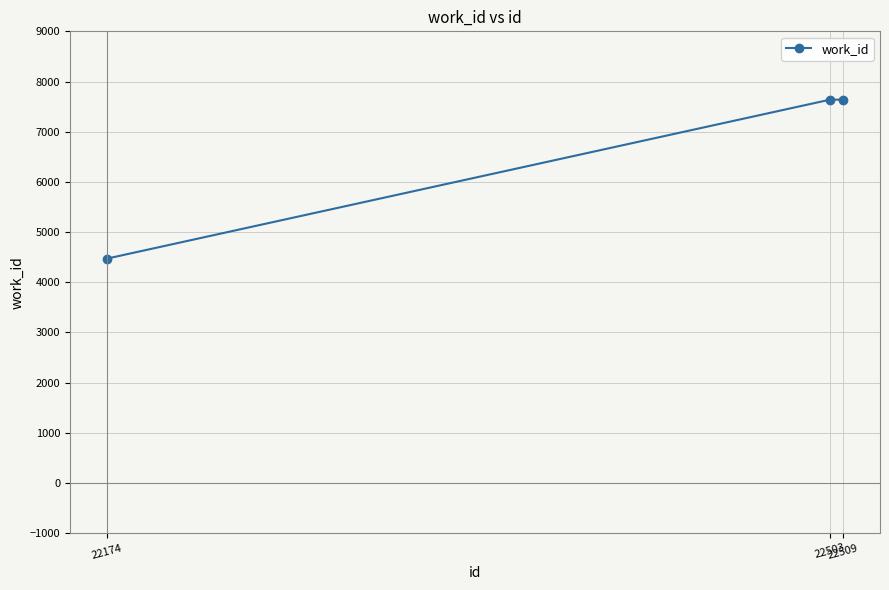

How many categories are shown in the chart?

3